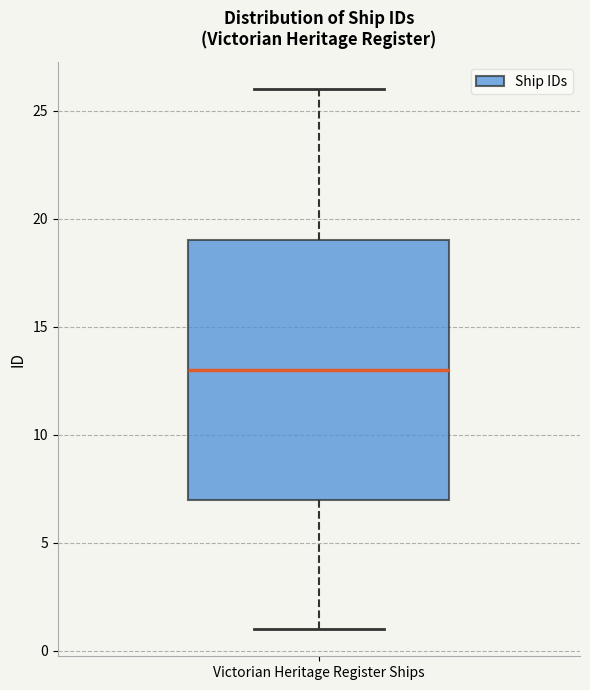

Transcribe this box plot: give where the median line is, the range the box spans, and where the two whiskers end, as read against the y-axis. The values are not printed on the chart, so give them approximately, as read against the axis.

median 13, box 7 to 19, whiskers 1 to 26